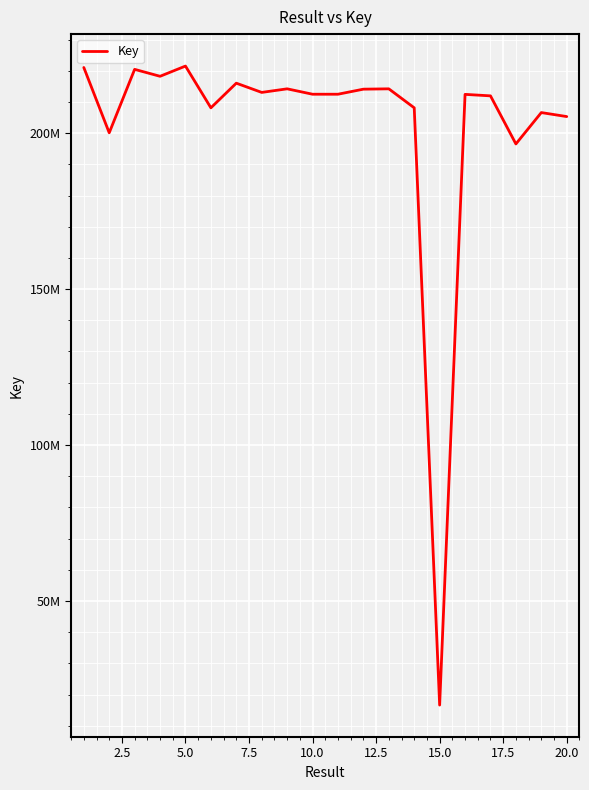

Reading left to right, transcribe all the data shown in this chart.

221067312	200122734	220468055	218244267	221525140	208134663	216037640	213075537	214225228	212493844	212494295	214115160	214224416	208133573	16621485	212448387	211970136	196552743	206611209	205327818